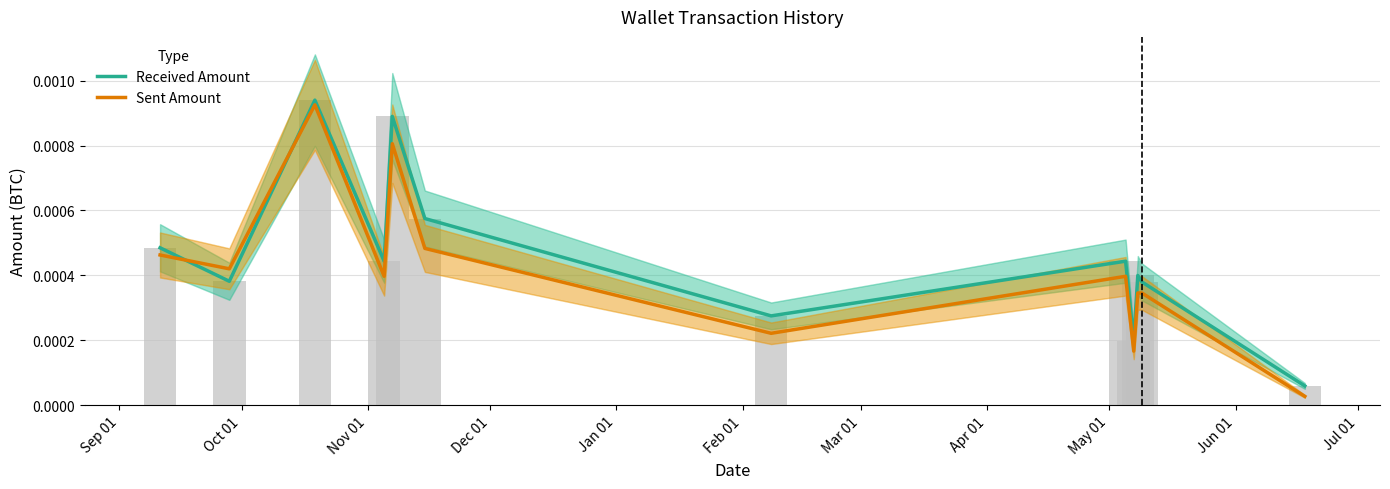

The Received Amount series shows 0.0 at May 01. True or false?

True